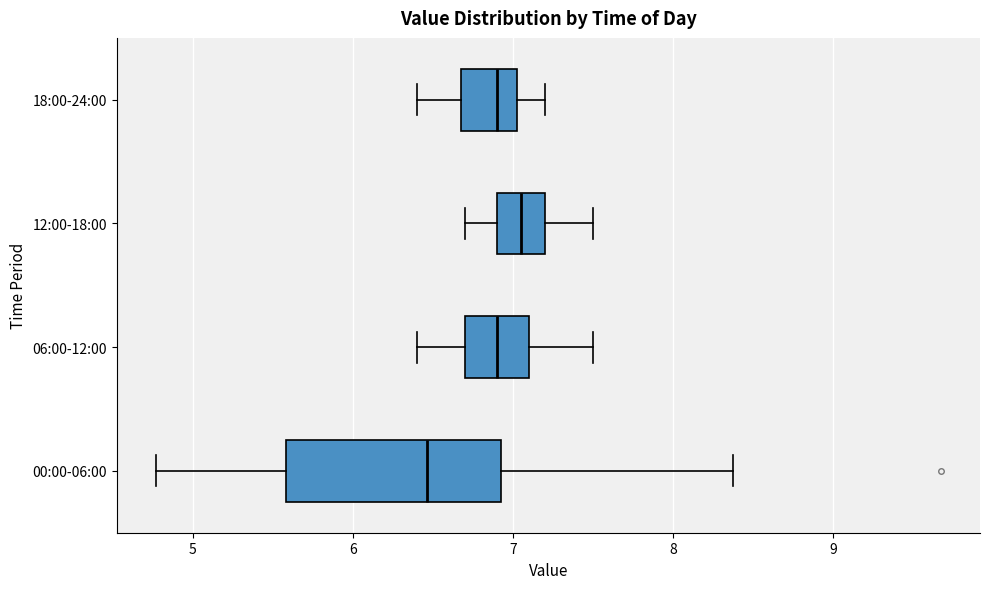

Where is the left edge of the box for 00:00-06:00 on the x-axis? The values are not printed on the chart, so give them approximately, as read against the axis.

5.6